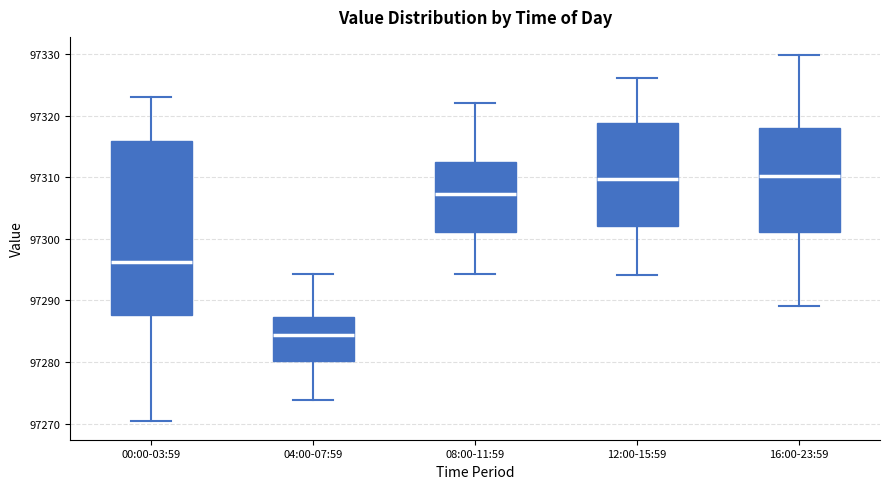

Reading left to right, transcribe this box plot: for each box, give where its median line is, the range the box spans, and where its two whiskers end, as read against the y-axis. The values are not printed on the chart, so give them approximately, as read against the axis.

00:00-03:59: median 97296, box 97288 to 97316, whiskers 97270 to 97323
04:00-07:59: median 97284, box 97280 to 97287, whiskers 97274 to 97294
08:00-11:59: median 97307, box 97301 to 97313, whiskers 97294 to 97322
12:00-15:59: median 97310, box 97302 to 97319, whiskers 97294 to 97326
16:00-23:59: median 97310, box 97301 to 97318, whiskers 97289 to 97330